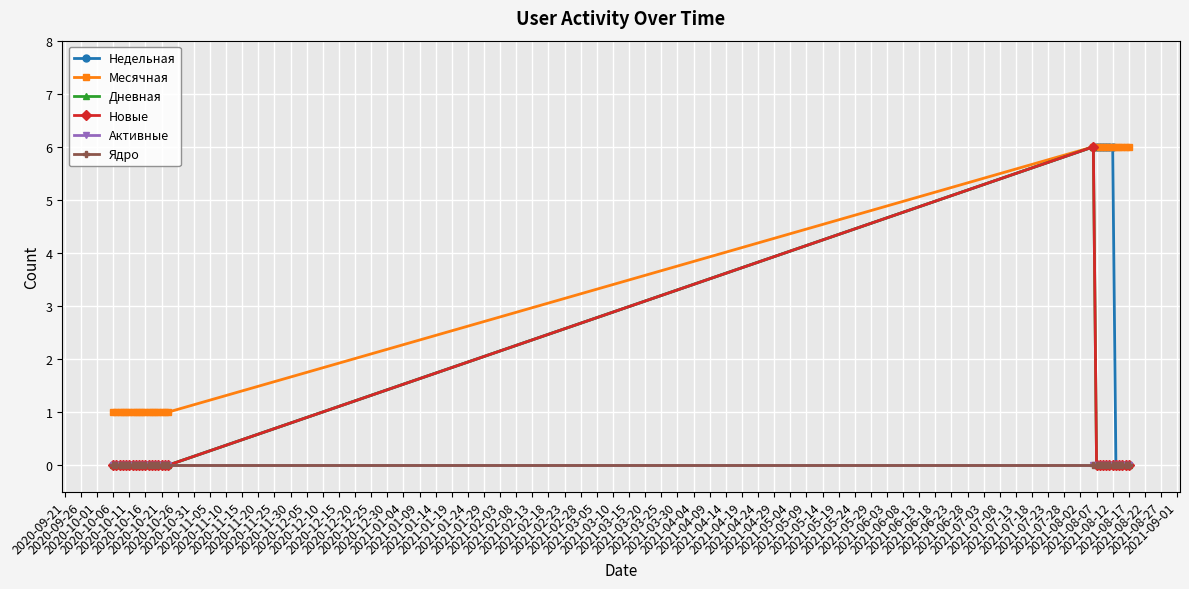

How many lines are shown in the chart?

6